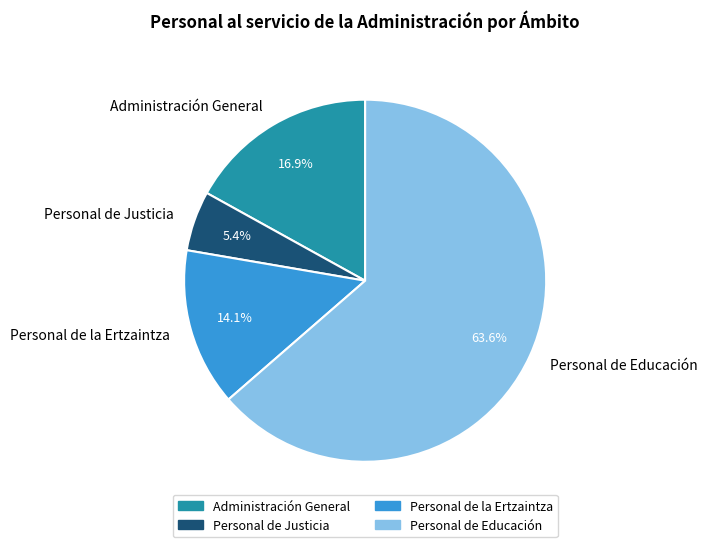

Does Personal de la Ertzaintza represent more than half of the total?

No